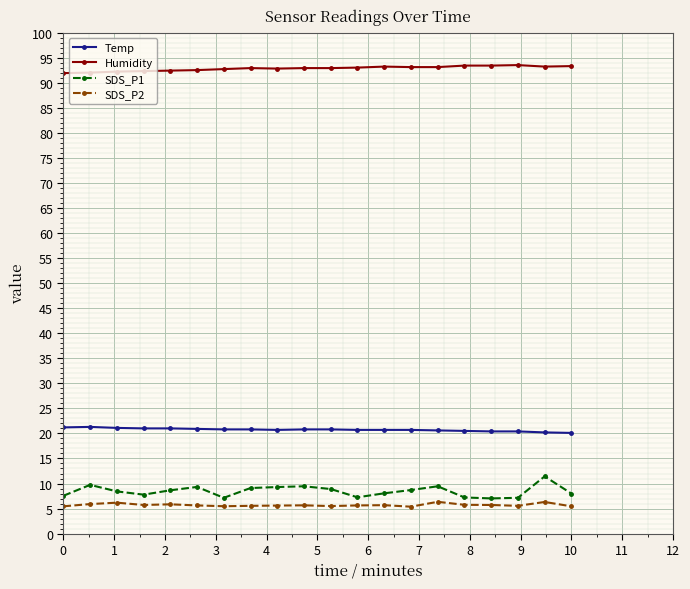

True or false: SDS_P1 has more than 1 interior local peaks.

True